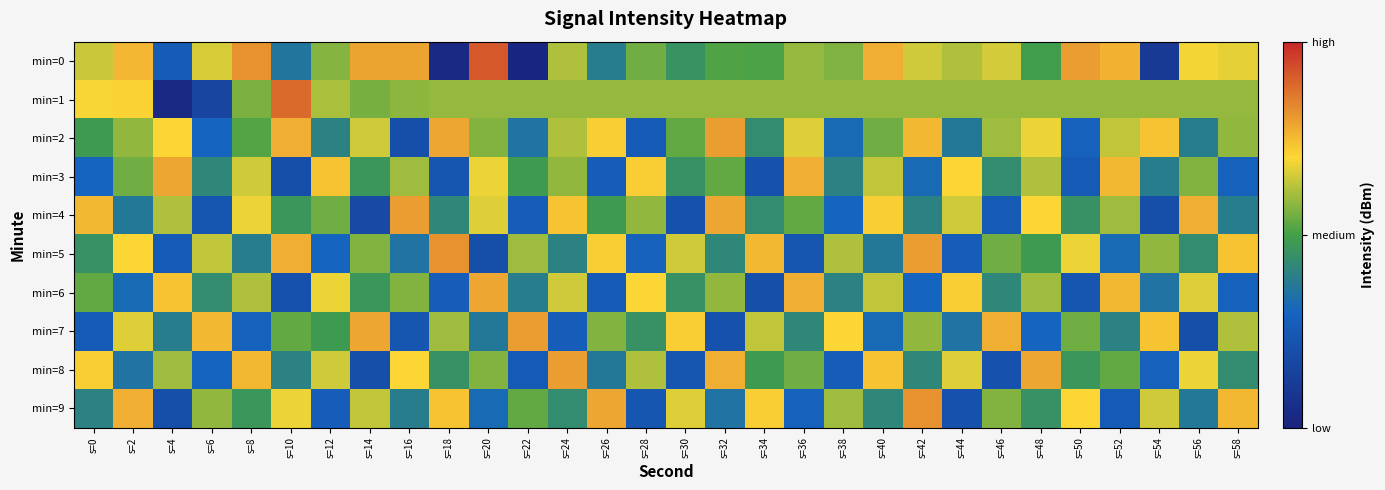

Which has a higher value, s=14 or s=38?

s=14